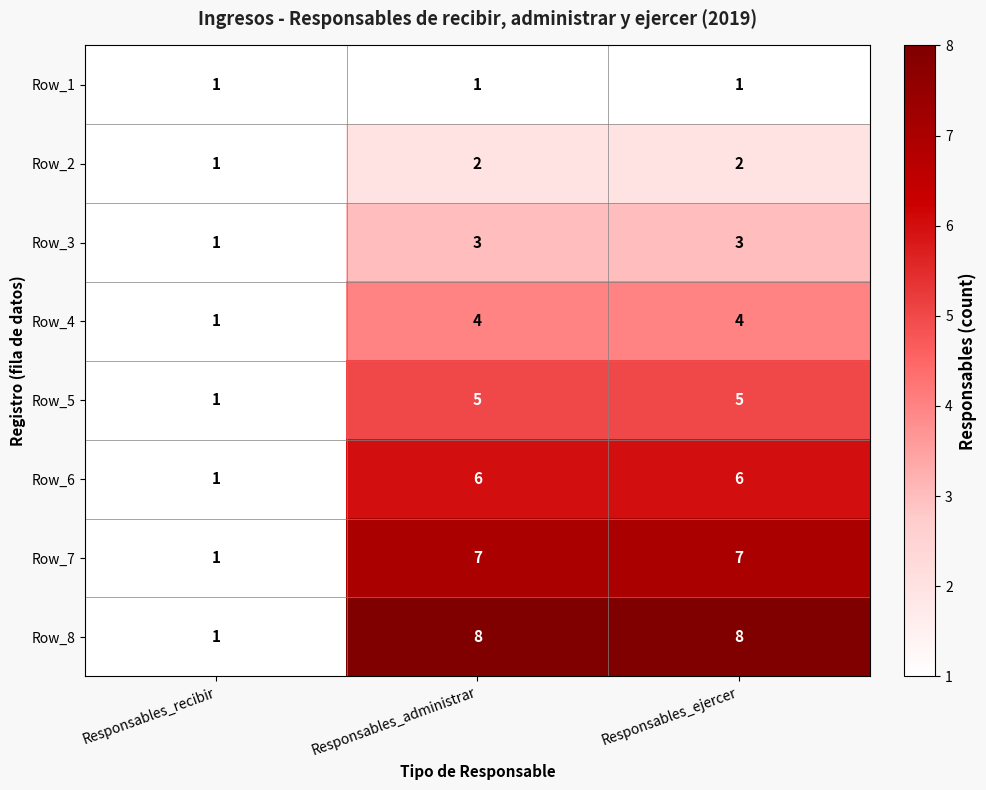

At how many categories does at least one series exceed 4?

2